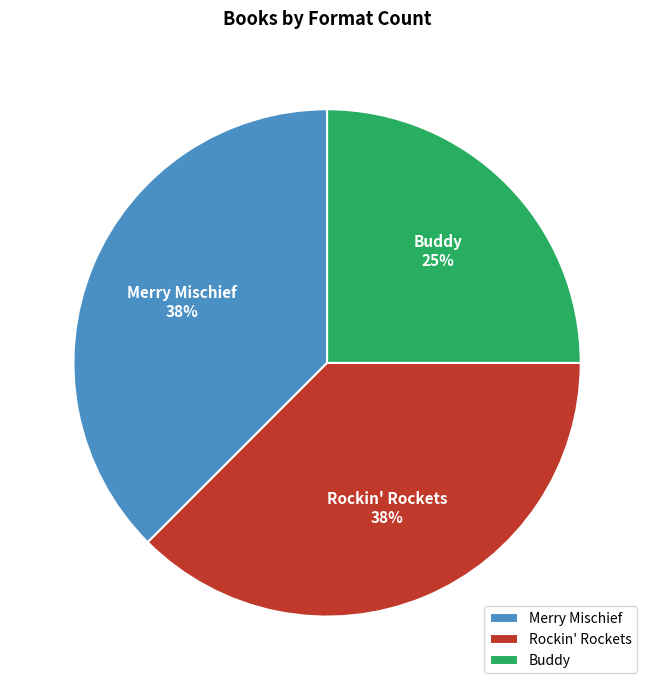

Does any single category account for the majority?

No